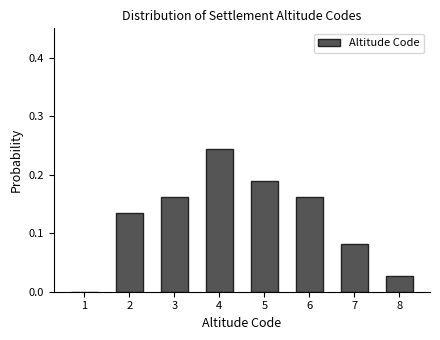

Which category has the highest value across all series?

4